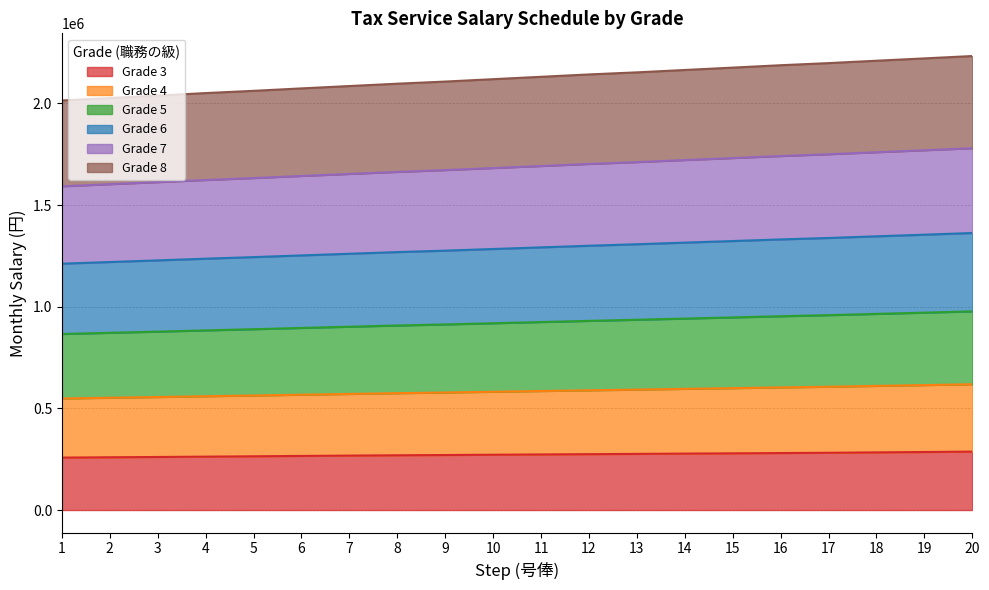

What is the highest value of the Grade 3 series?

287300